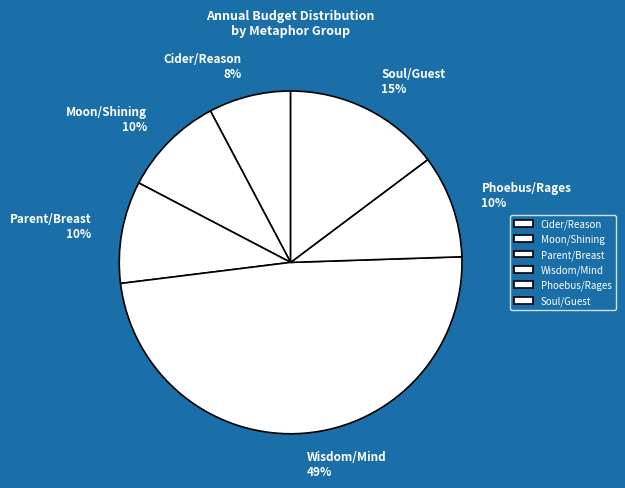

Is the sum of Cider/Reason and Moon/Shining greater than half?

No